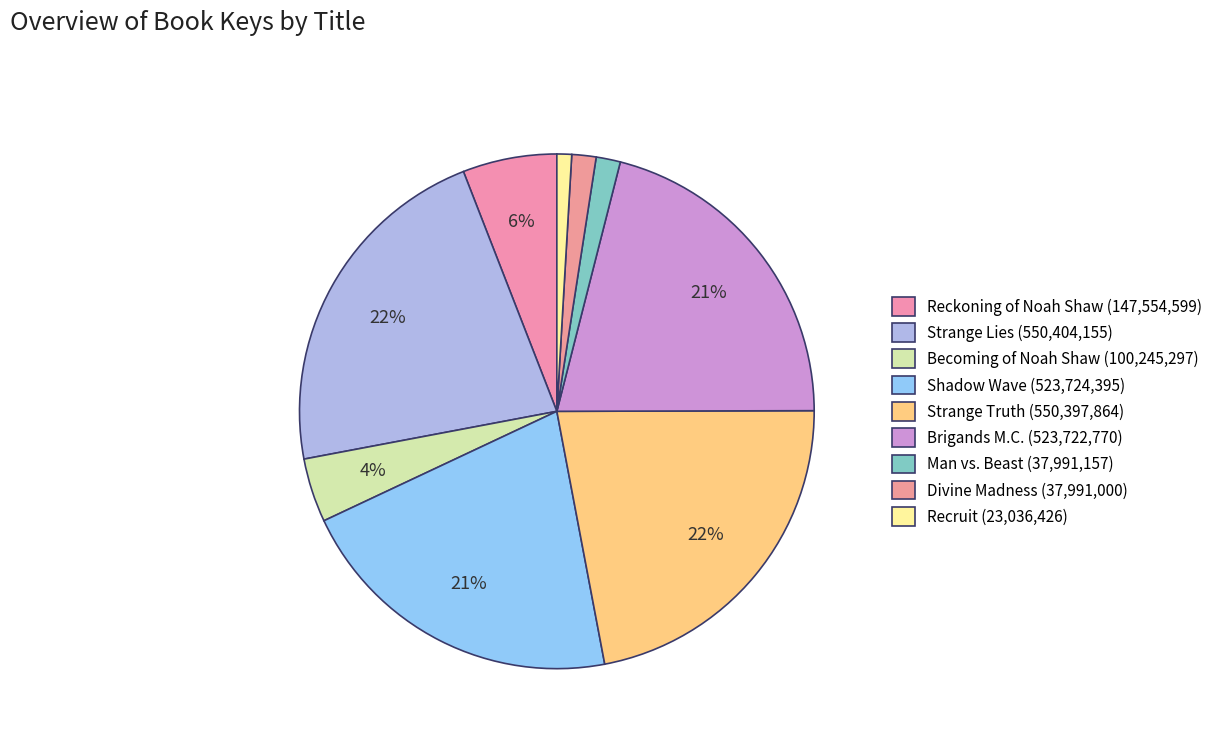

How many slices are in this pie chart?

9